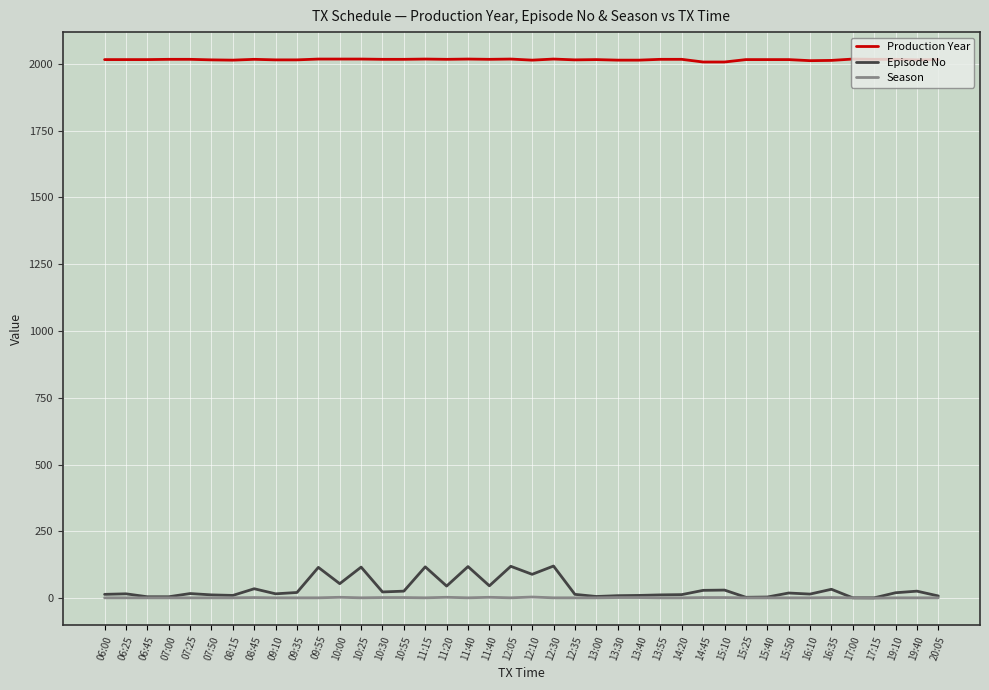

Is this an area chart (filled region under the line)?

No